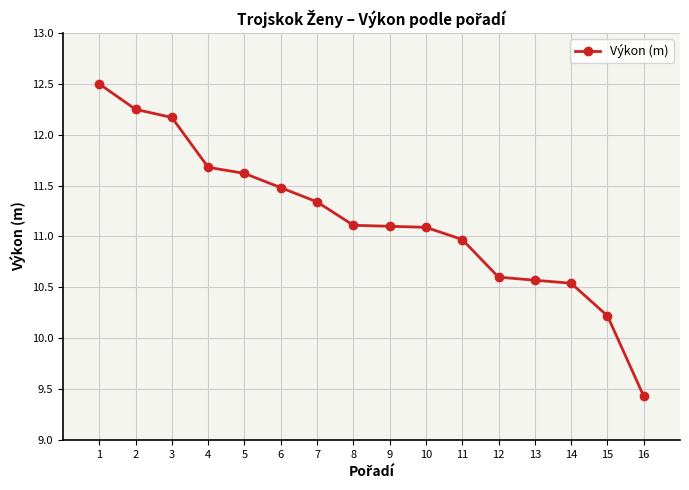

What is the value of the 7th point from the left?

11.3